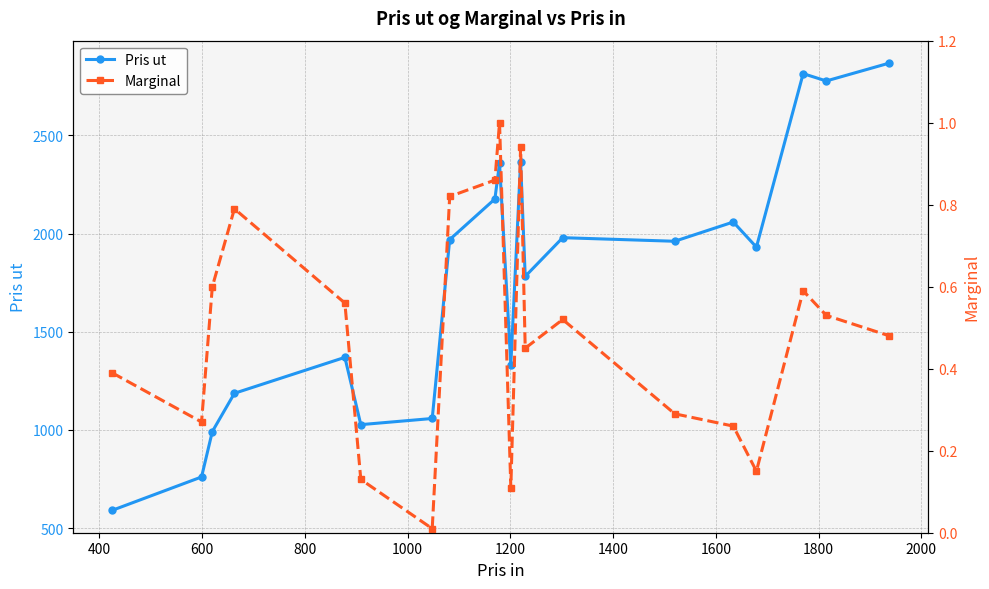

At how many categories does at least one series exceed 562?

20